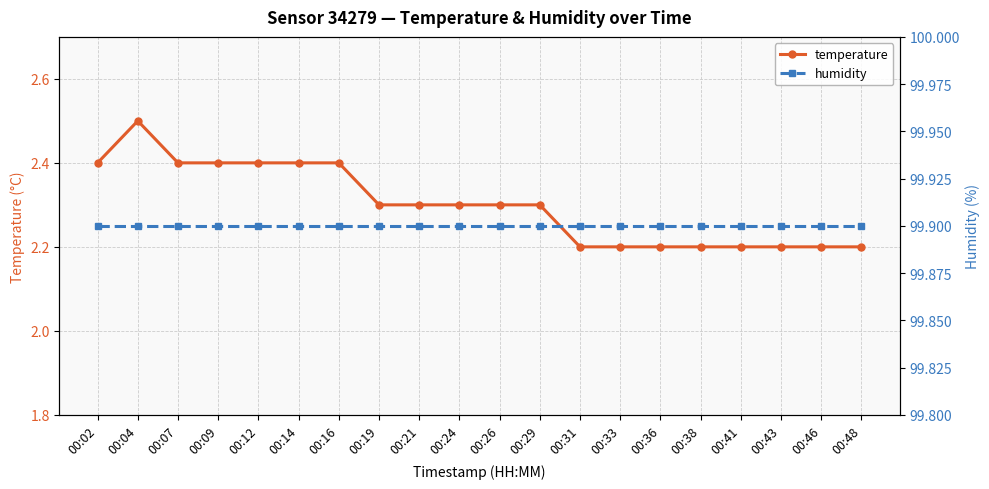

What is the sum of all temperature values?

46.0